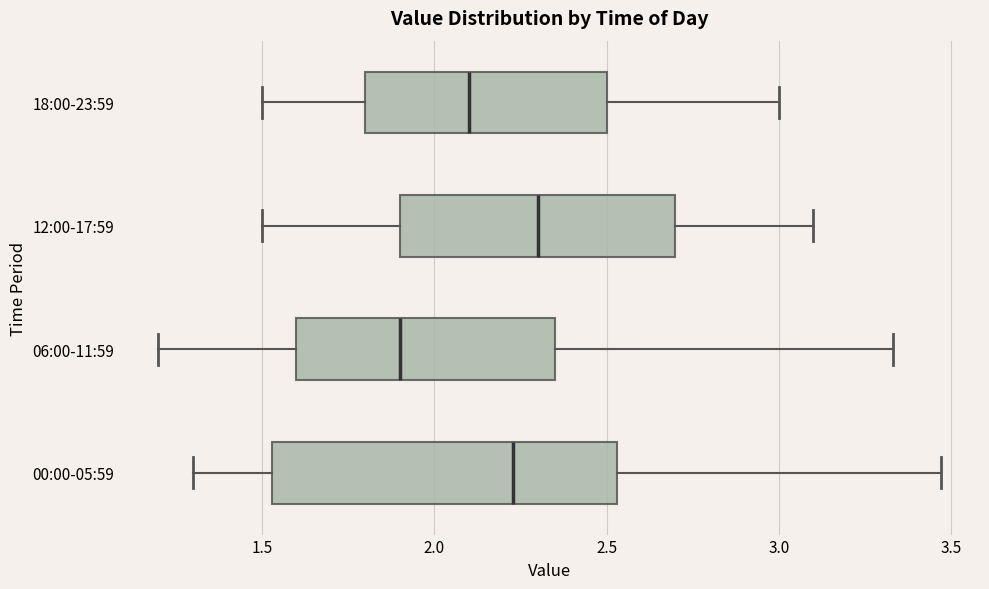

Which box's median line is the furthest to the left?

06:00-11:59